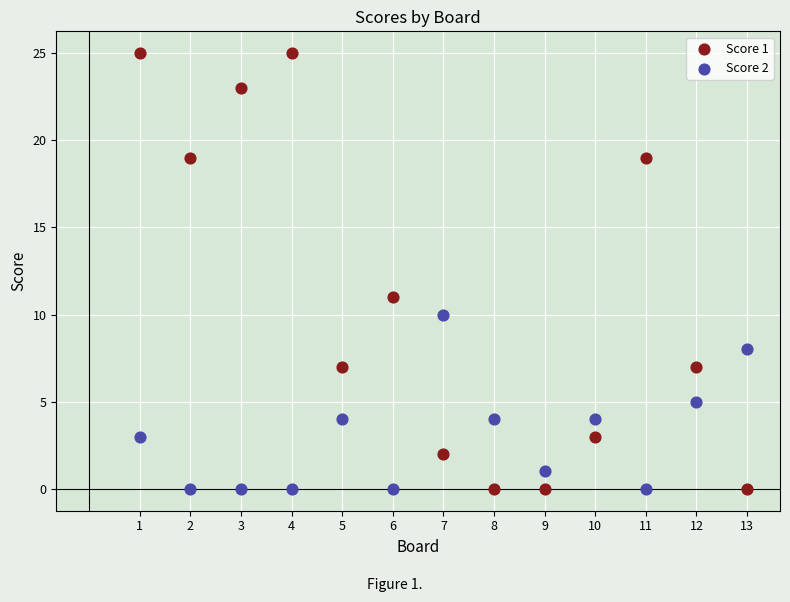

What are all the series names shown in the legend?

Score 1, Score 2